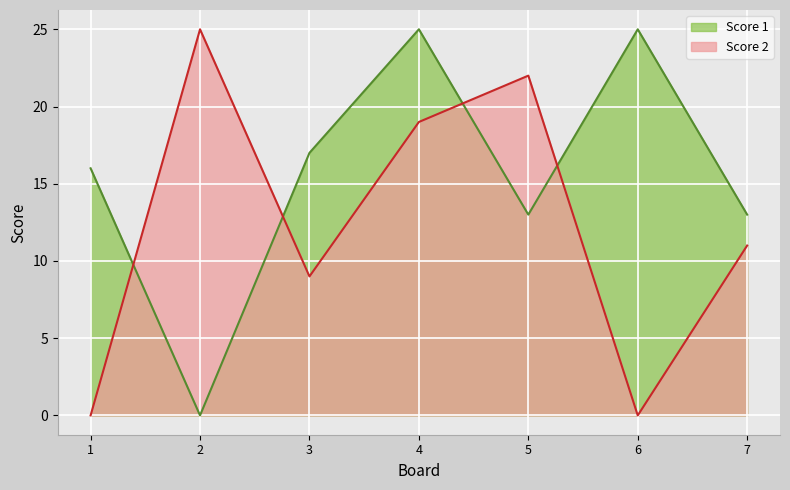

Where is the first local maximum for Score 1?

4